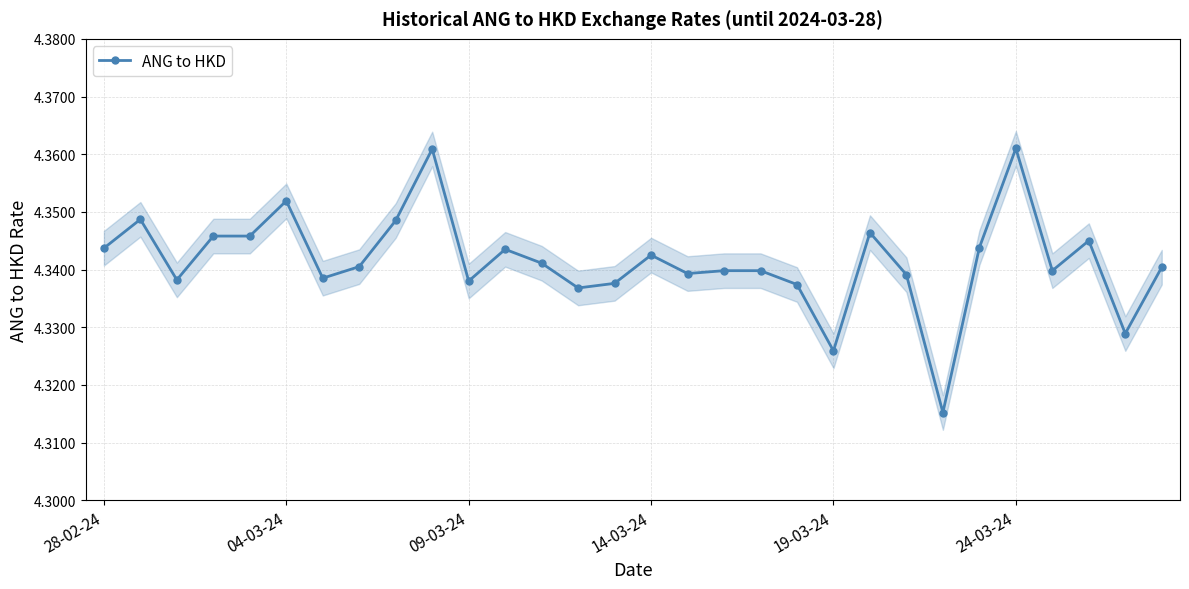

What is the value of the 16th point from the left?

4.3